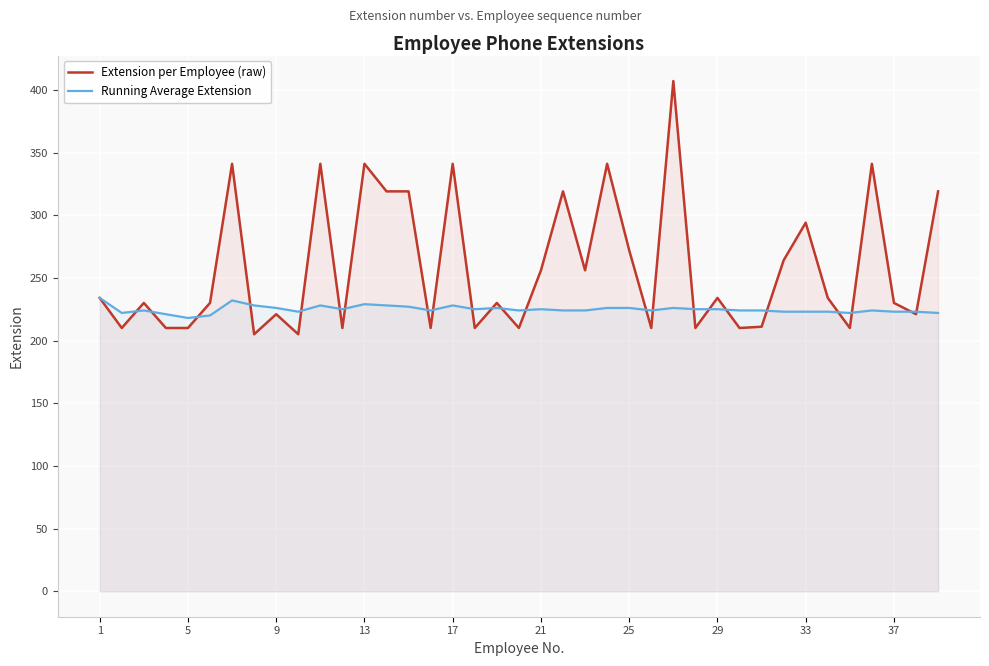

At which label does Running Average Extension first exceed 224?

1